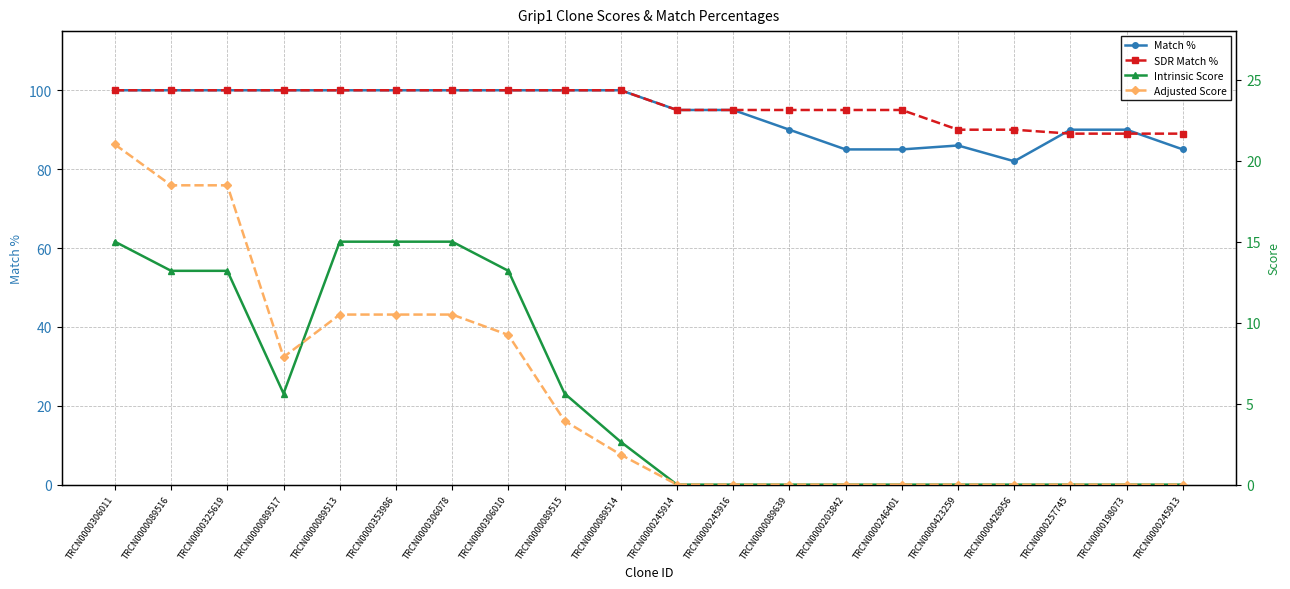

Is it true that Intrinsic Score equals 2.7 at TRCN0000089515?

False